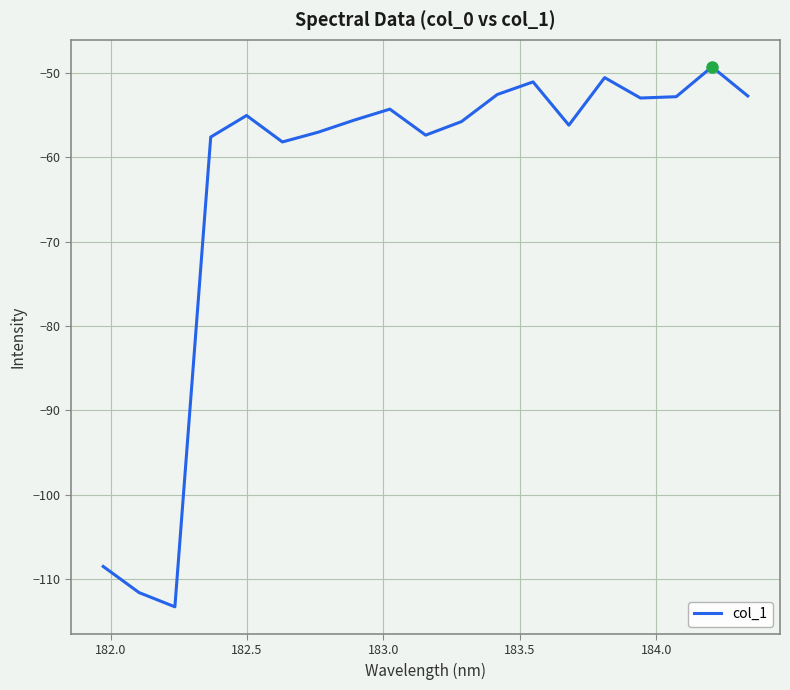

What is the maximum value shown in the chart?

-49.3